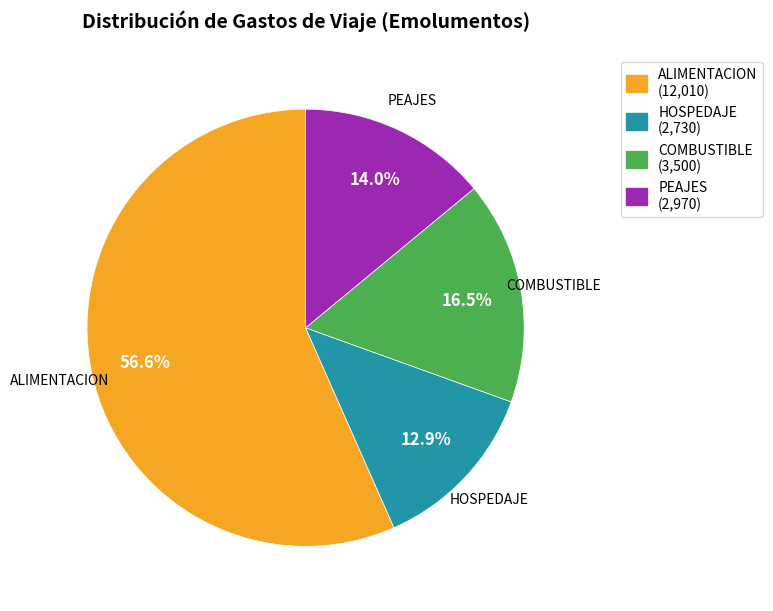

What percentage is NOT represented by PEAJES?

86.0%